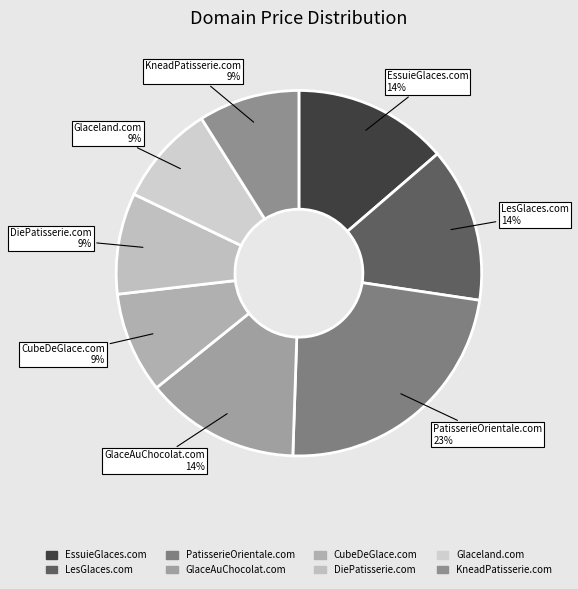

Which slice is the largest?

PatisserieOrientale.com